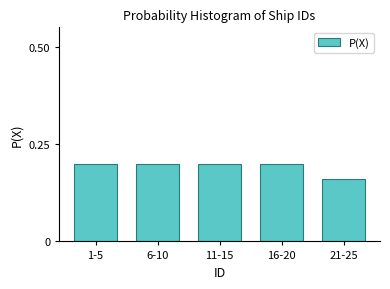

What is the sum of all values?

1.0